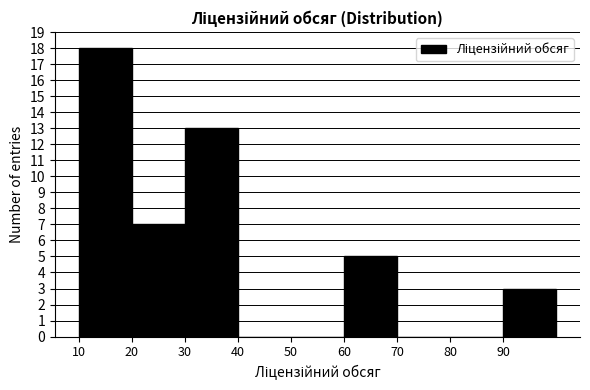

Over which range of the x-axis is the bar tallest?

10 to 20